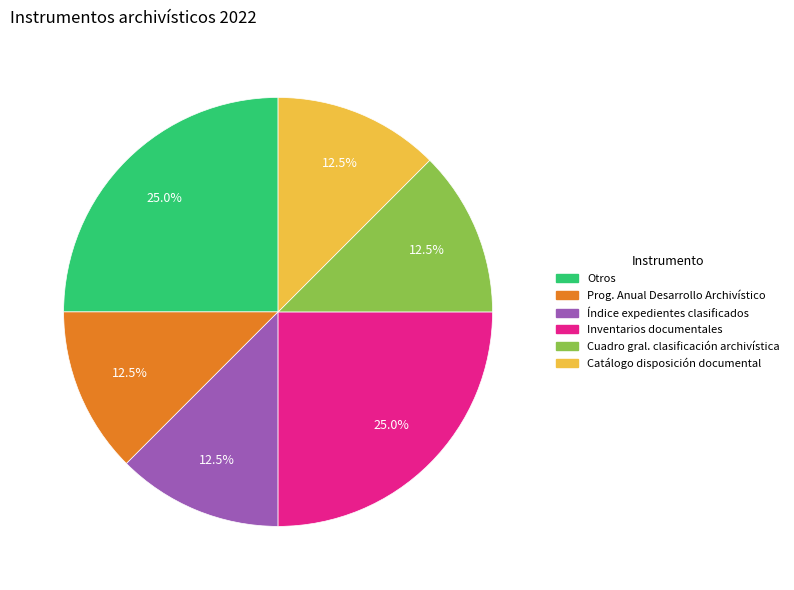

Does any single category account for the majority?

No